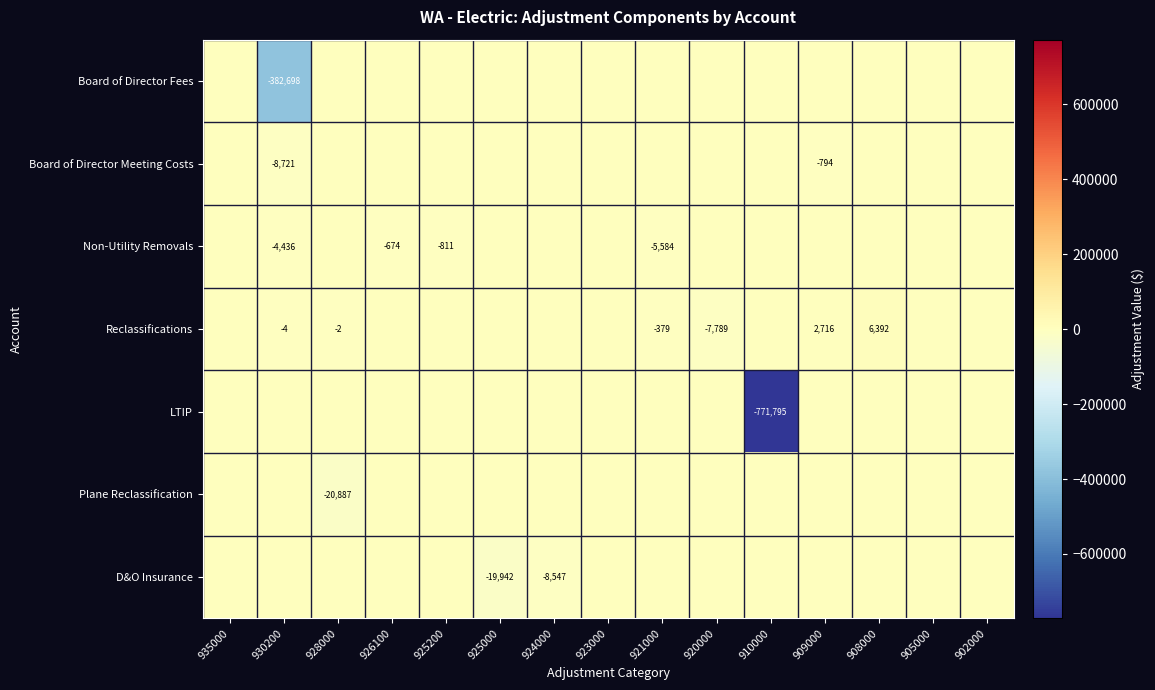

Which label corresponds to the smallest value in the chart?

910000